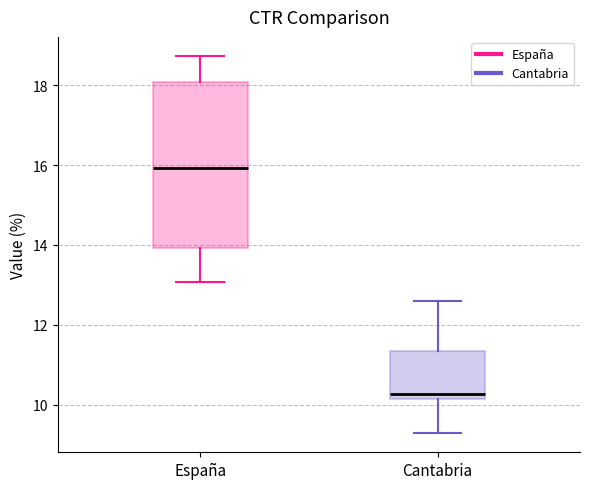

Reading left to right, read every box against the y-axis: the position of its median line, the range the box covers, and the ends of its whiskers. The values are not printed on the chart, so give them approximately, as read against the axis.

España: median 16.0, box 14.0 to 18.0, whiskers 13.0 to 18.8
Cantabria: median 10.2 (just above the box's lower edge), box 10.2 to 11.4, whiskers 9.2 to 12.6